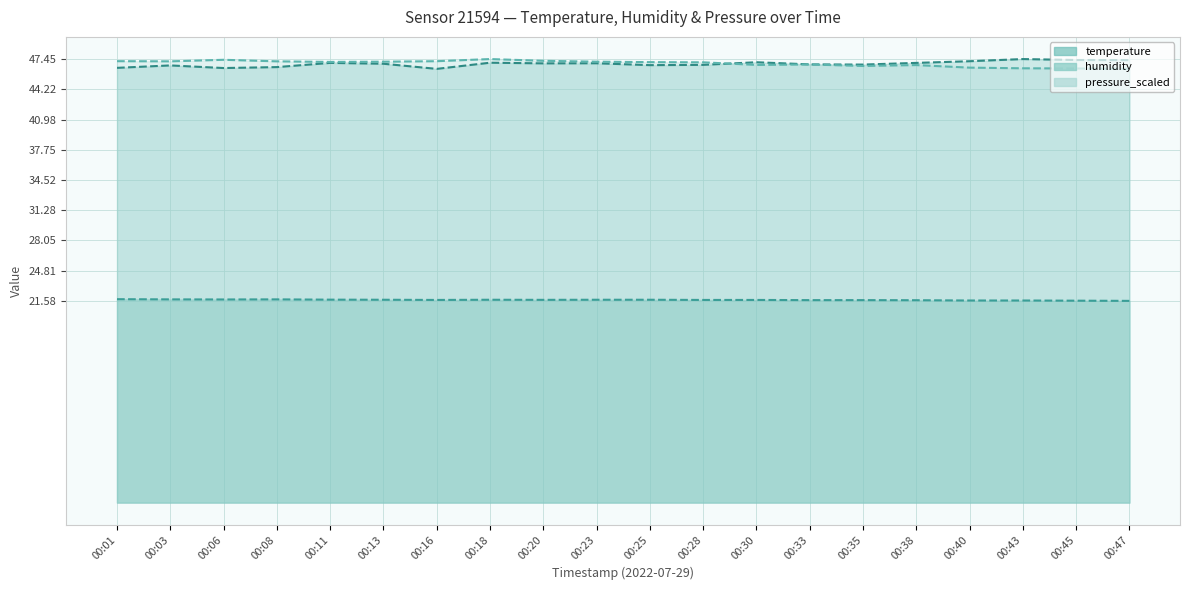

The pressure_scaled series shows 76.3 at 00:01. True or false?

False